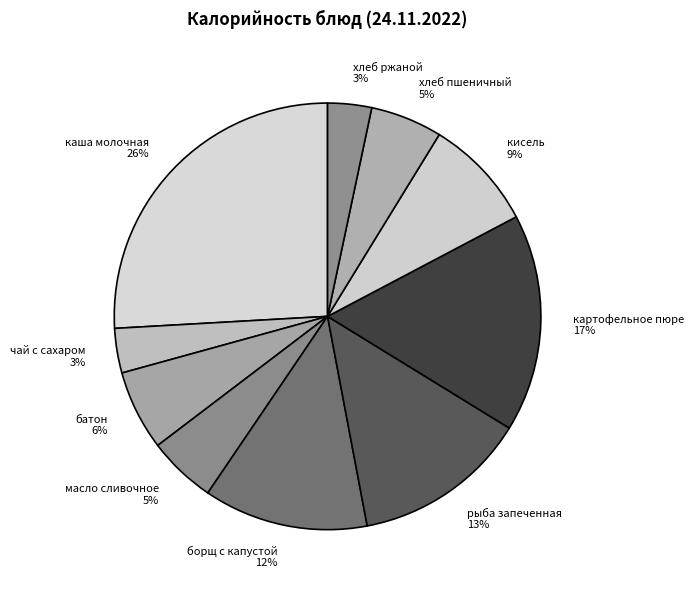

How many slices are in this pie chart?

10